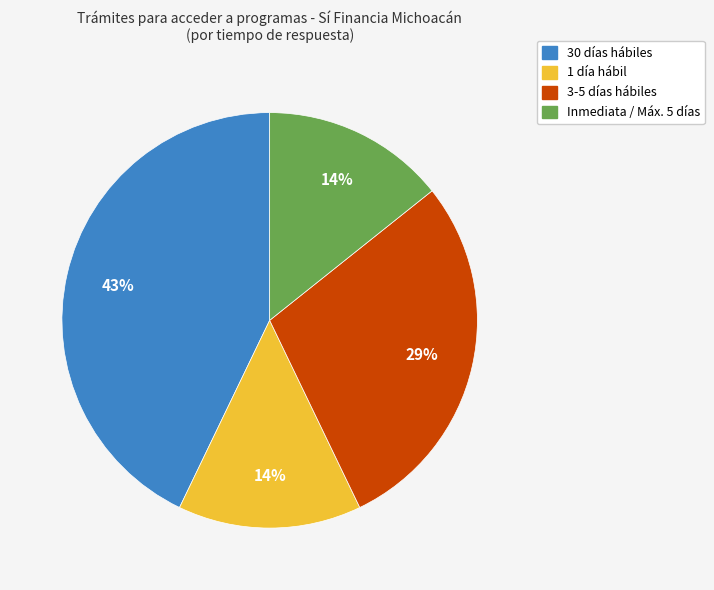

Count the number of slices in the pie.

4